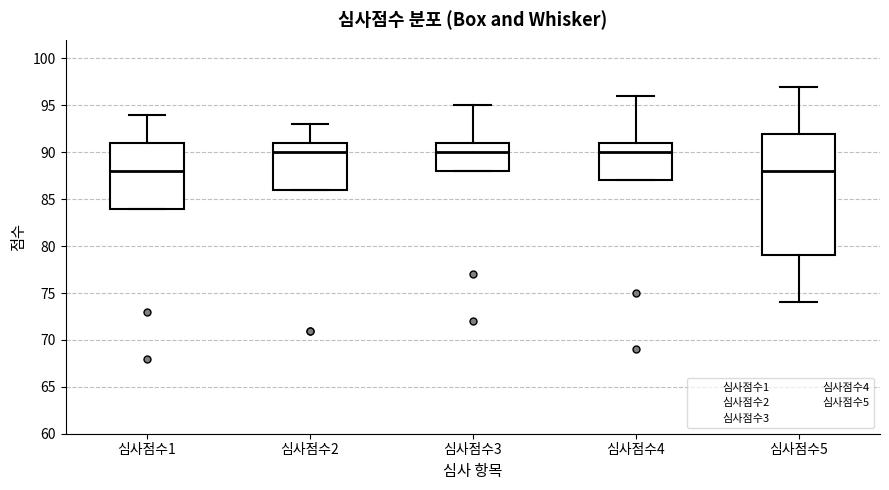

Reading left to right, transcribe this box plot: for each box, give where its median line is, the range the box spans, and where its two whiskers end, as read against the y-axis. The values are not printed on the chart, so give them approximately, as read against the axis.

심사점수1: median 88, box 84 to 91, whiskers 84 to 94
심사점수2: median 90, box 86 to 91, whiskers 86 to 93
심사점수3: median 90, box 88 to 91, whiskers 88 to 95
심사점수4: median 90, box 87 to 91, whiskers 87 to 96
심사점수5: median 88, box 79 to 92, whiskers 74 to 97